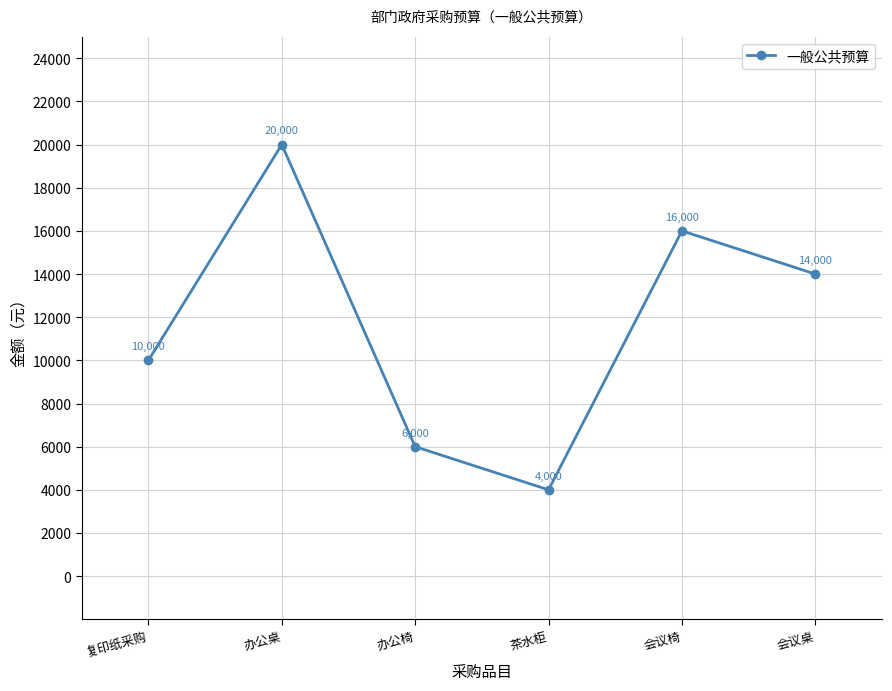

What position from the left is 会议桌?

6